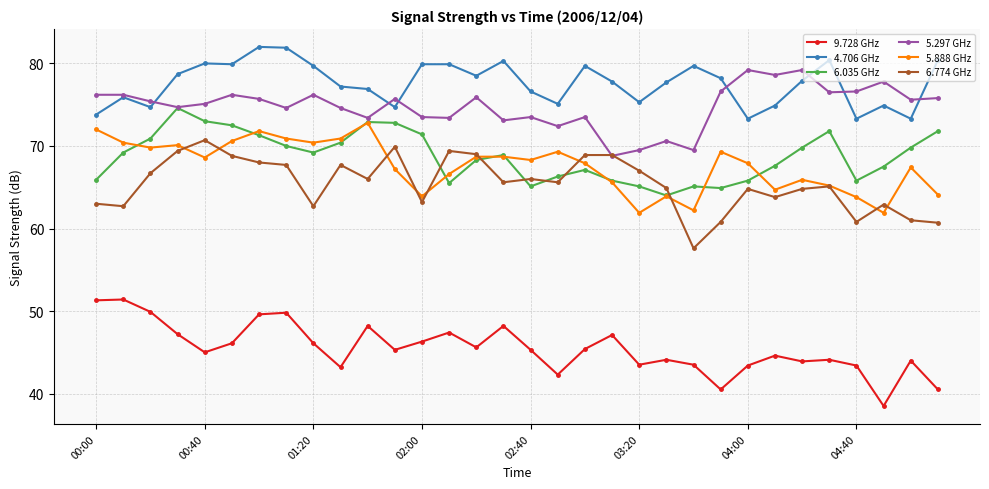

True or false: 6.035 GHz has more than 0 interior local peaks.

True